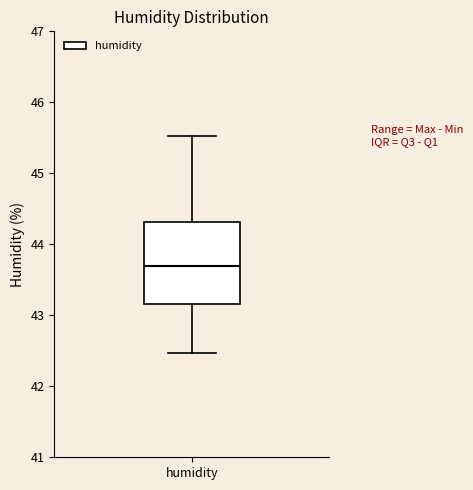

Where does the median line of the box for humidity sit on the y-axis? The values are not printed on the chart, so give them approximately, as read against the axis.

43.7